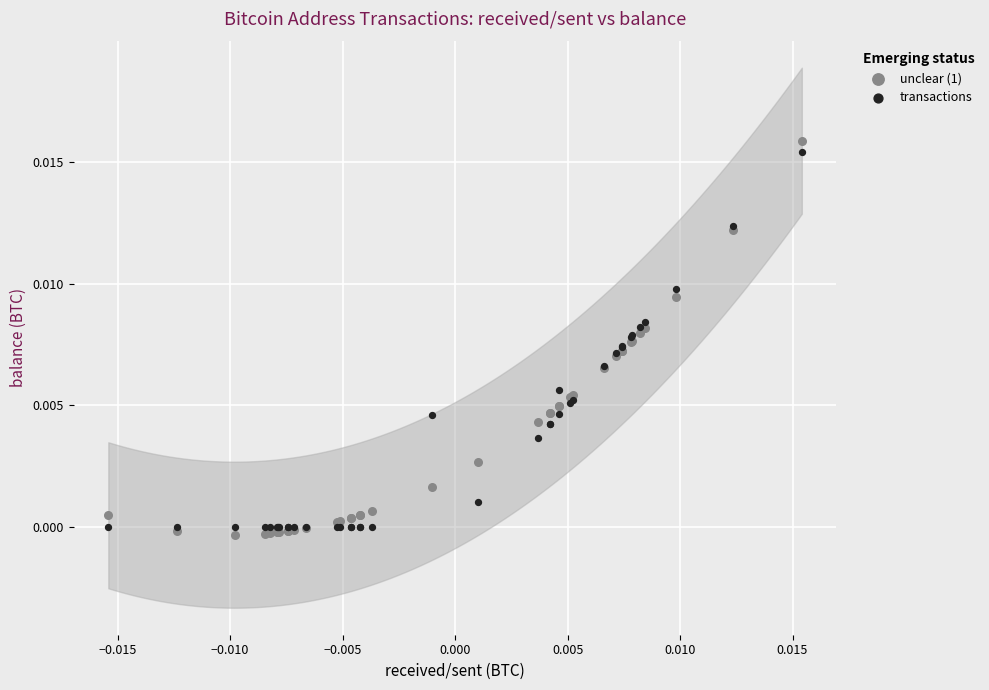

Which series reaches the minimum Y coordinate?

unclear (1)